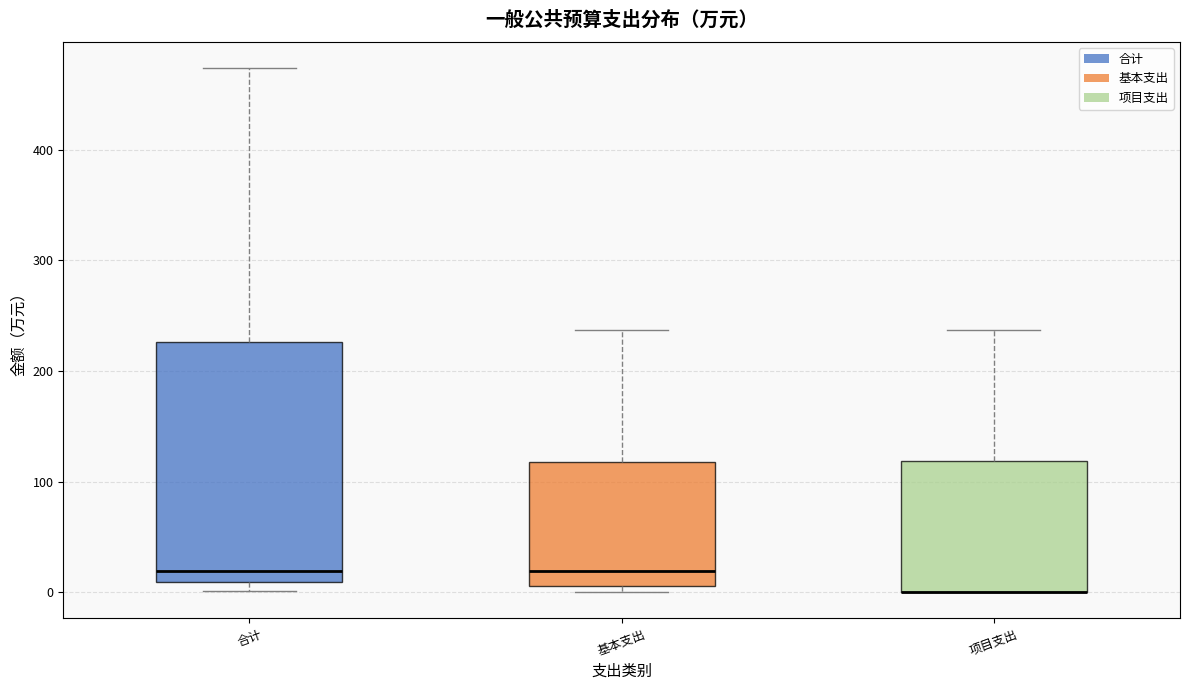

Reading left to right, transcribe this box plot: for each box, give where its median line is, the range the box spans, and where its two whiskers end, as read against the y-axis. The values are not printed on the chart, so give them approximately, as read against the axis.

合计: median 20, box 10 to 230, whiskers 0 to 470
基本支出: median 20, box 10 to 120, whiskers 0 to 240
项目支出: median 0 (drawn on the box's lower edge), box 0 to 120, whiskers 0 to 240